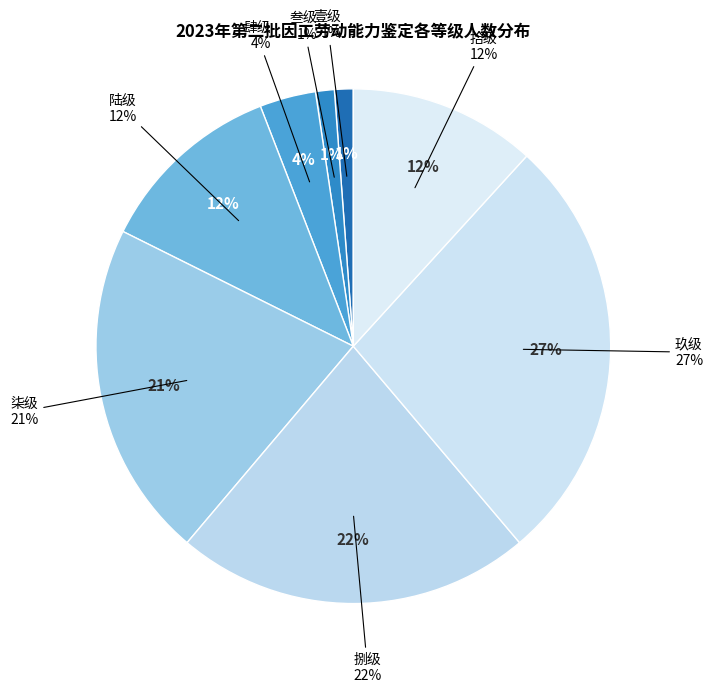

How many segments does this pie chart have?

8